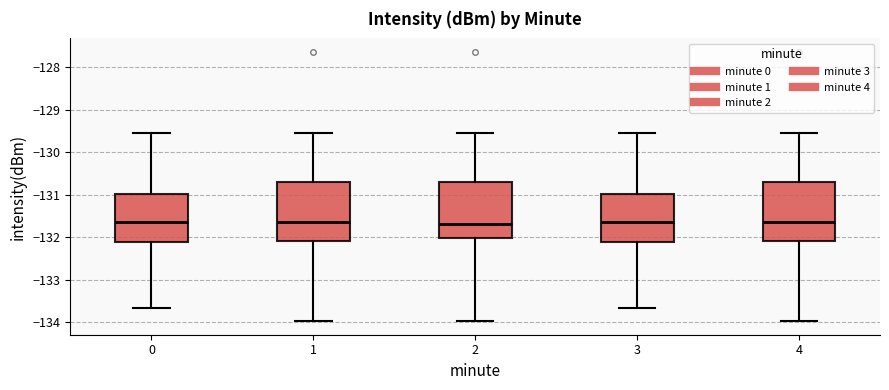

Reading left to right, read every box against the y-axis: the position of its median line, the range the box covers, and the ends of its whiskers. The values are not printed on the chart, so give them approximately, as read against the axis.

0: median -131.6, box -132.1 to -131.0, whiskers -133.7 to -129.6
1: median -131.6, box -132.1 to -130.7, whiskers -134.0 to -129.6
2: median -131.7, box -132.0 to -130.7, whiskers -134.0 to -129.6
3: median -131.6, box -132.1 to -131.0, whiskers -133.7 to -129.6
4: median -131.6, box -132.1 to -130.7, whiskers -134.0 to -129.6